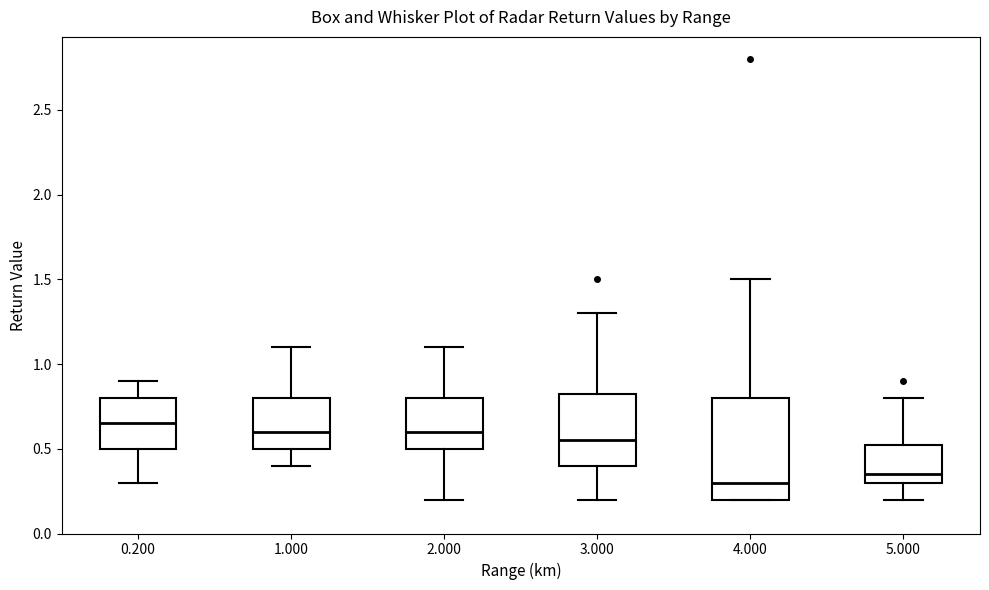

Where is the lower edge of the box at x = 1.000 on the y-axis? The values are not printed on the chart, so give them approximately, as read against the axis.

0.50